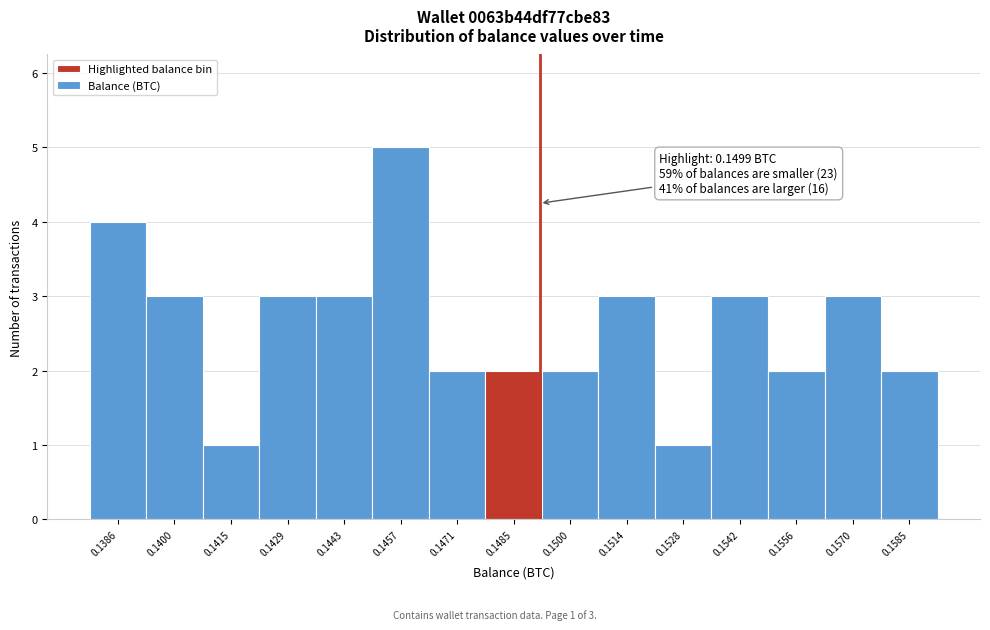

Reading right to left, list all the values displayed in this chart.

0.1585=2	0.1570=3	0.1556=2	0.1542=3	0.1528=1	0.1514=3	0.1500=2	0.1485=2	0.1471=2	0.1457=5	0.1443=3	0.1429=3	0.1415=1	0.1400=3	0.1386=4